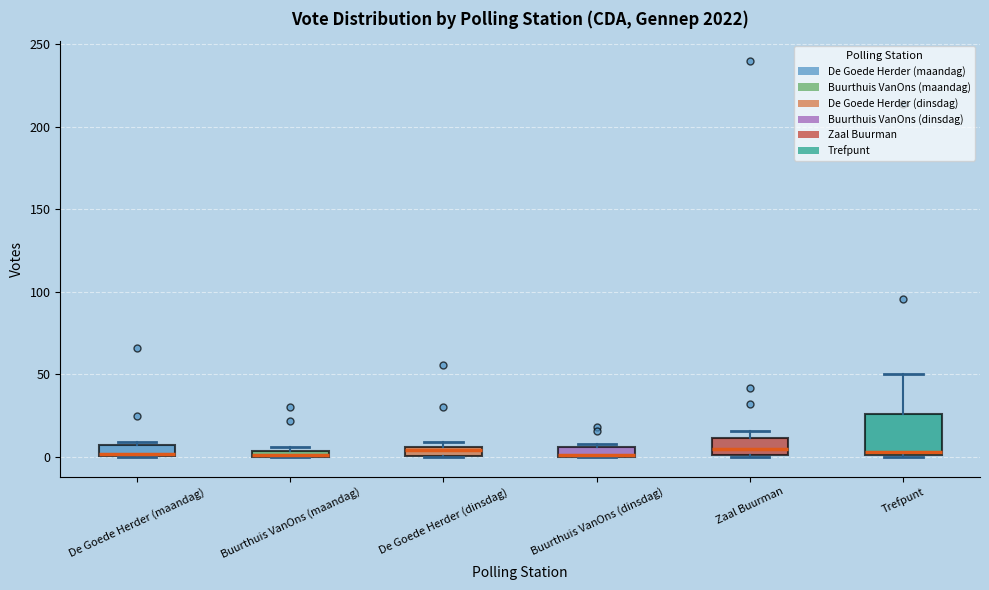

Where is the lower edge of the box for Trefpunt on the y-axis? The values are not printed on the chart, so give them approximately, as read against the axis.

0